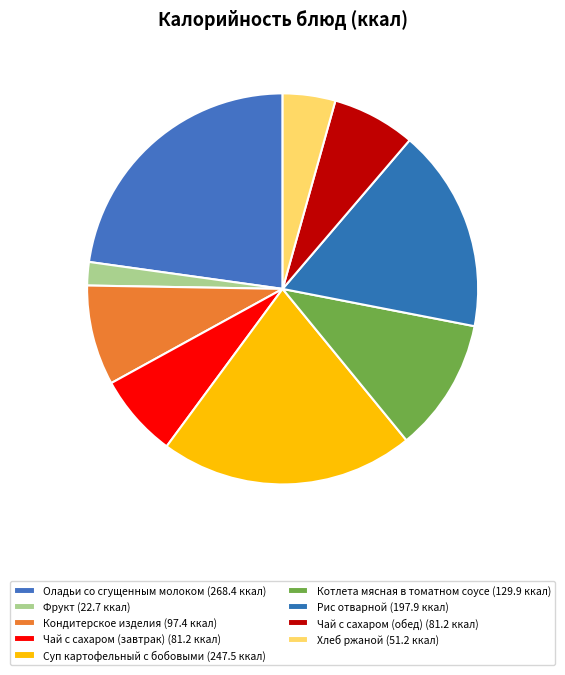

What is the change in value from Фрукт to Суп картофельный с бобовыми?

+224.8